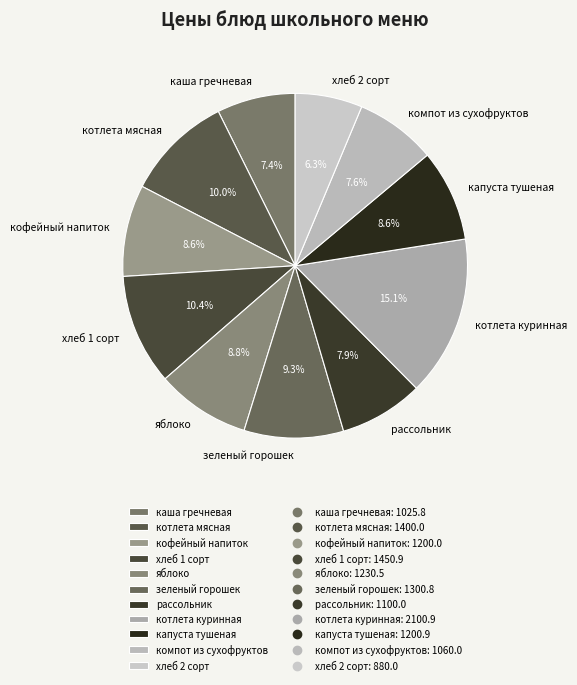

Approximately how many times larger is the value at яблоко compared to котлета куринная?

0.6